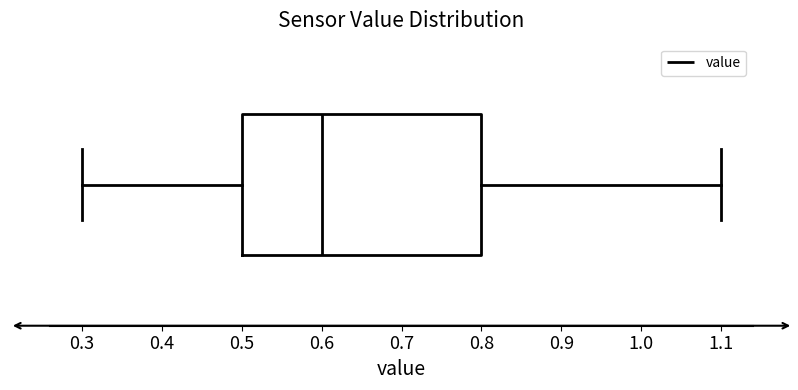

Where does the median line of the box sit on the x-axis? The values are not printed on the chart, so give them approximately, as read against the axis.

0.6